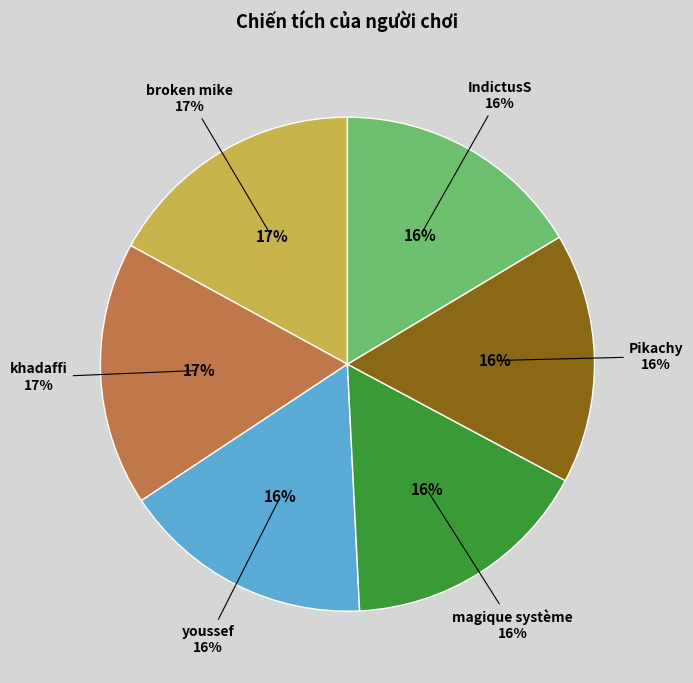

Between magique système and Pikachy, which is larger?

magique système